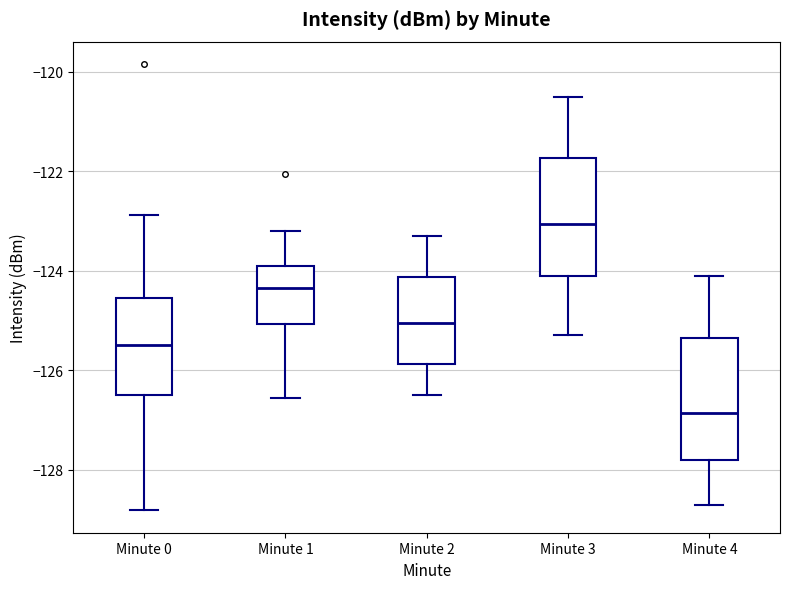

Reading left to right, transcribe this box plot: for each box, give where its median line is, the range the box spans, and where its two whiskers end, as read against the y-axis. The values are not printed on the chart, so give them approximately, as read against the axis.

Minute 0: median -125.4, box -126.4 to -124.6, whiskers -128.8 to -122.8
Minute 1: median -124.4, box -125.0 to -124.0, whiskers -126.6 to -123.2
Minute 2: median -125.0, box -125.8 to -124.2, whiskers -126.4 to -123.2
Minute 3: median -123.0, box -124.0 to -121.8, whiskers -125.2 to -120.4
Minute 4: median -126.8, box -127.8 to -125.4, whiskers -128.6 to -124.0